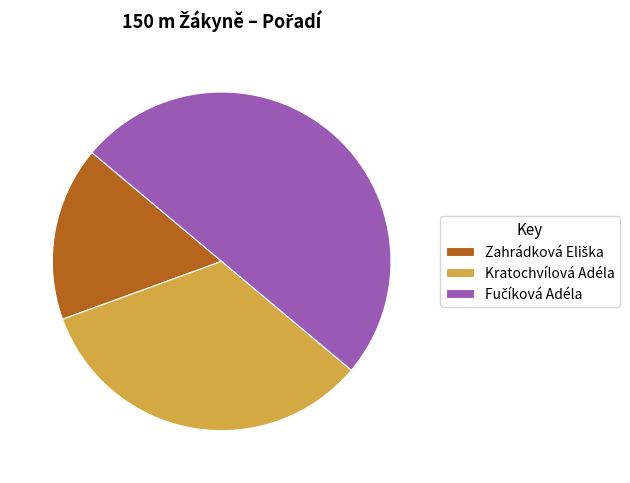

Does Kratochvílová Adéla account for over 50% of the chart?

No